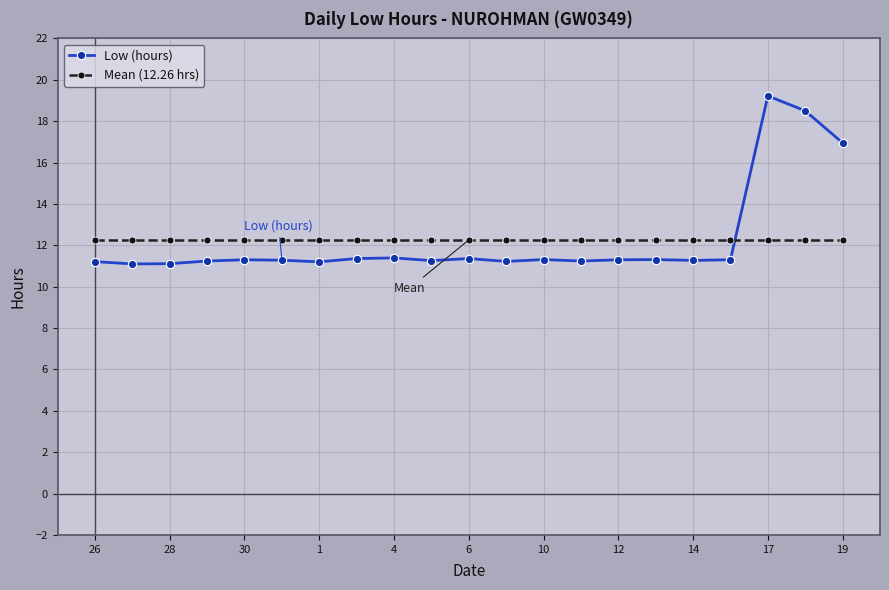

Is this an area chart (filled region under the line)?

No